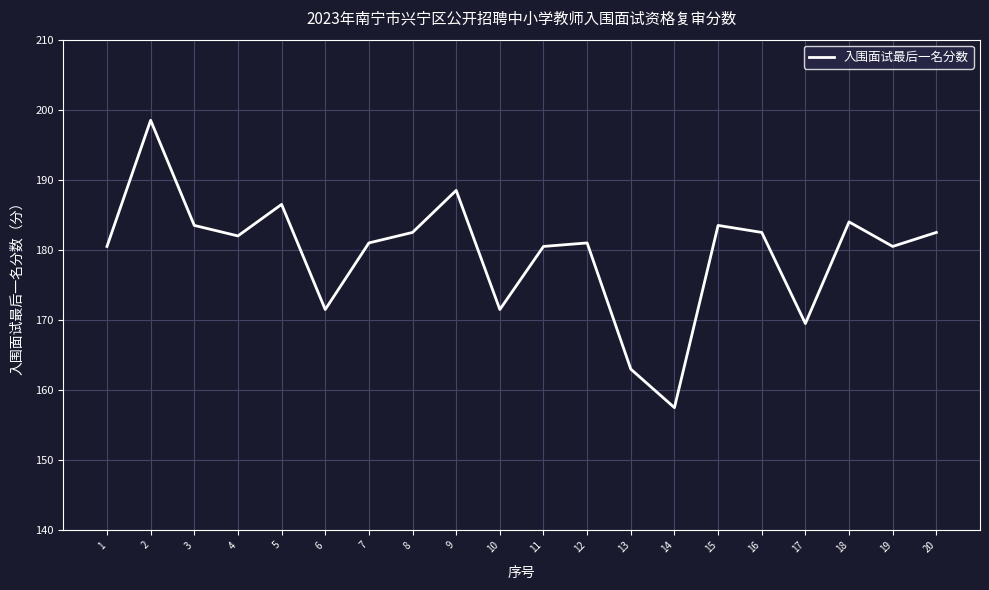

What is the change in value from 4 to 5?

+4.5